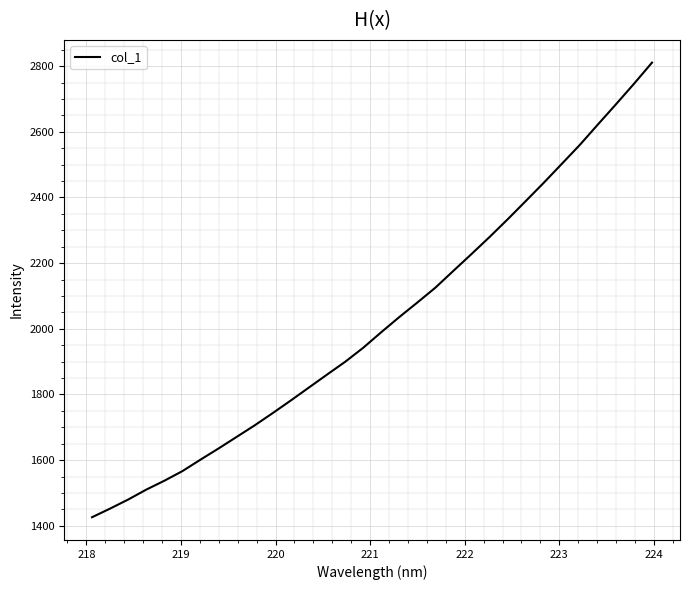

What is the greatest value displayed?

2810.6